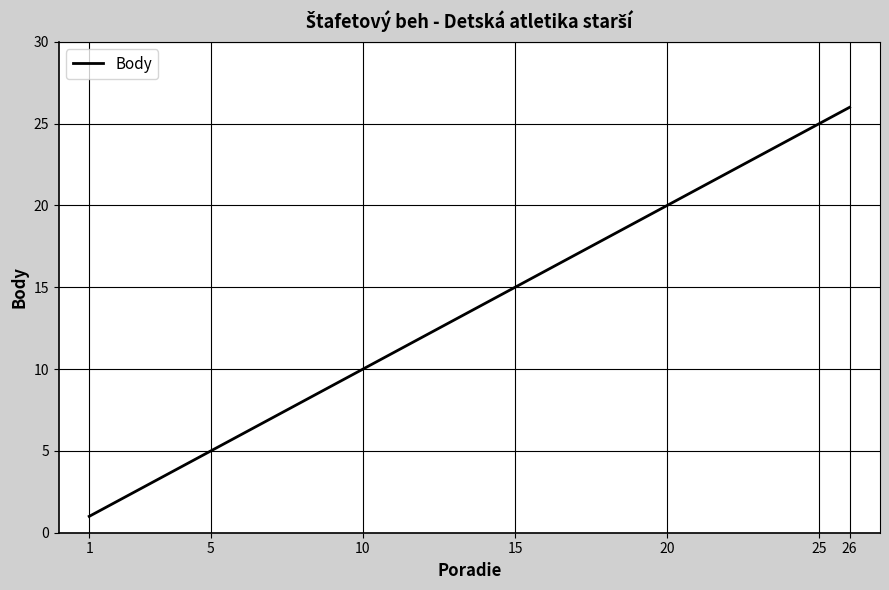

What is the difference between the maximum and minimum values?

25